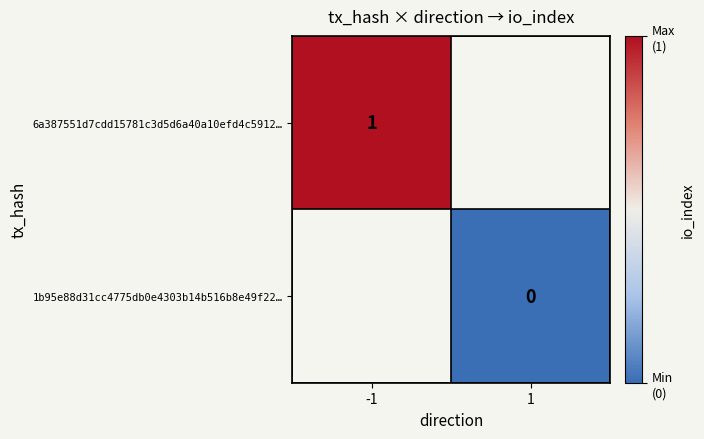

How many data points does each series have?

2